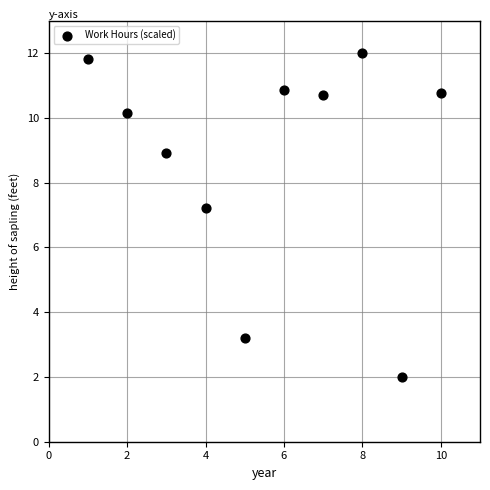

What Y value in the scatter plot is closest to 7?

7.2